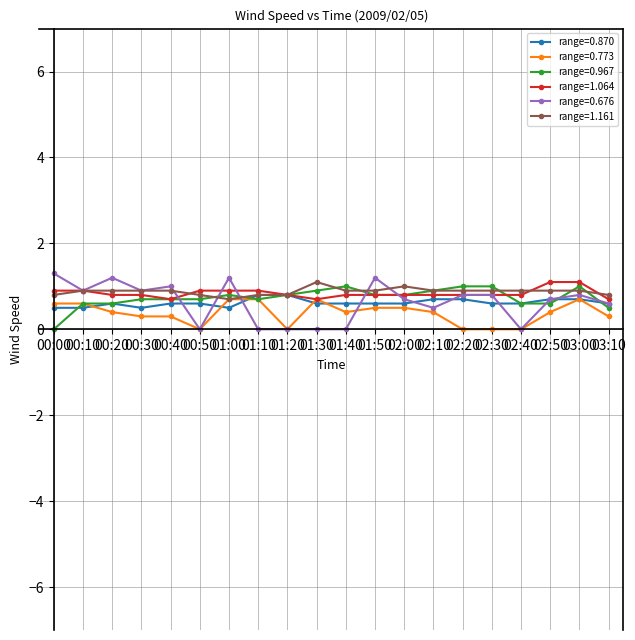

How many lines are shown in the chart?

6